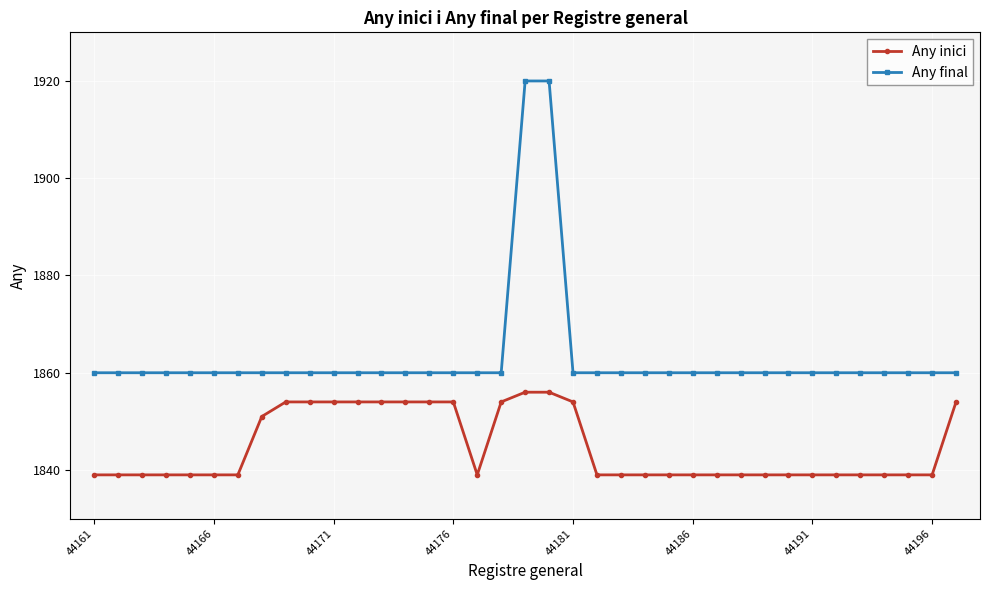

Rank the series by their maximum value, from highest to lowest.

Any final, Any inici